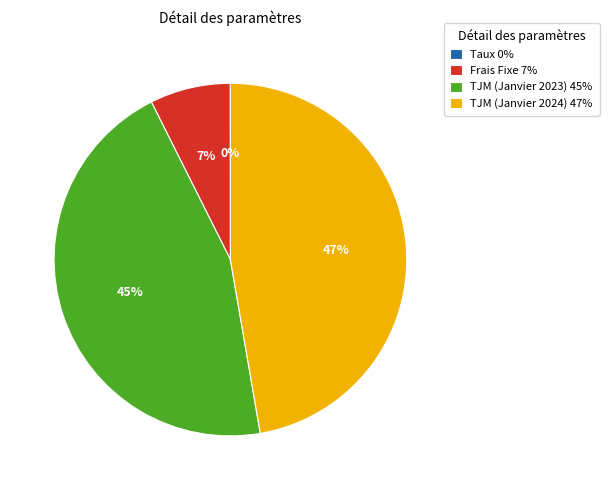

The Frais Fixe slice represents 7% of the pie. True or false?

True